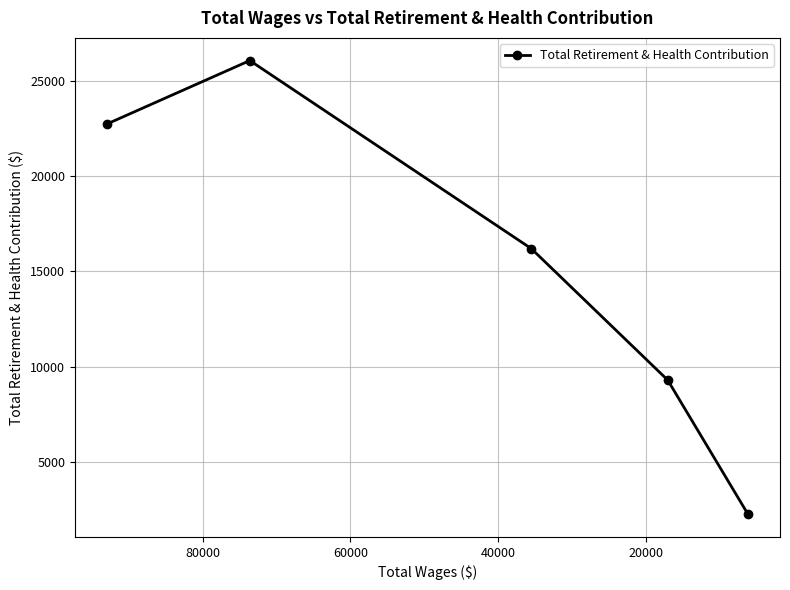

How many points are higher than both their immediate neighbors (excluding endpoints)?

1